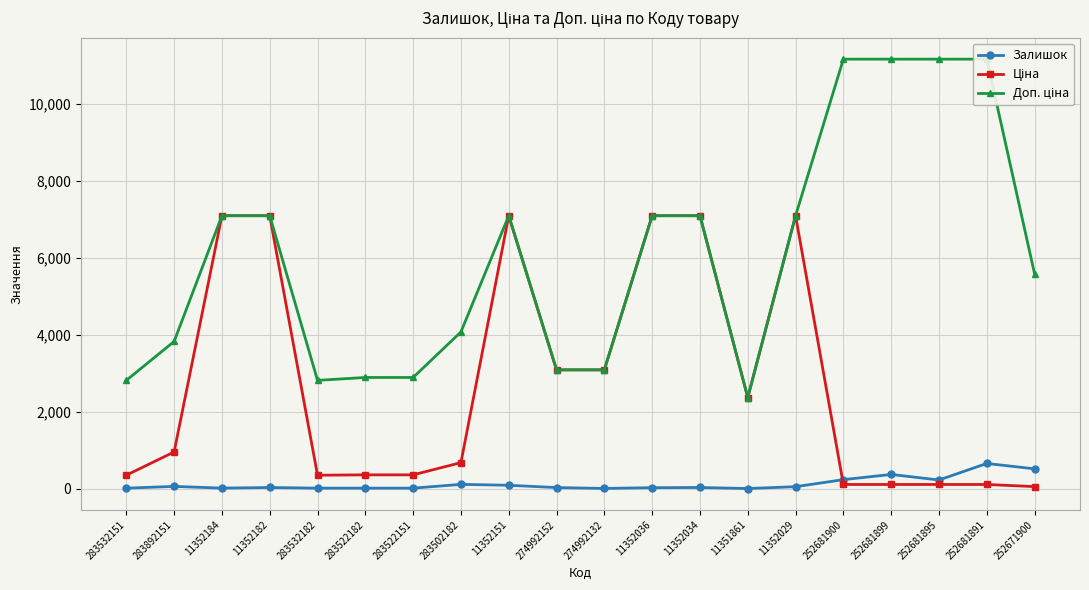

What is the approximate value of Ціна at 274992152?

3091.2